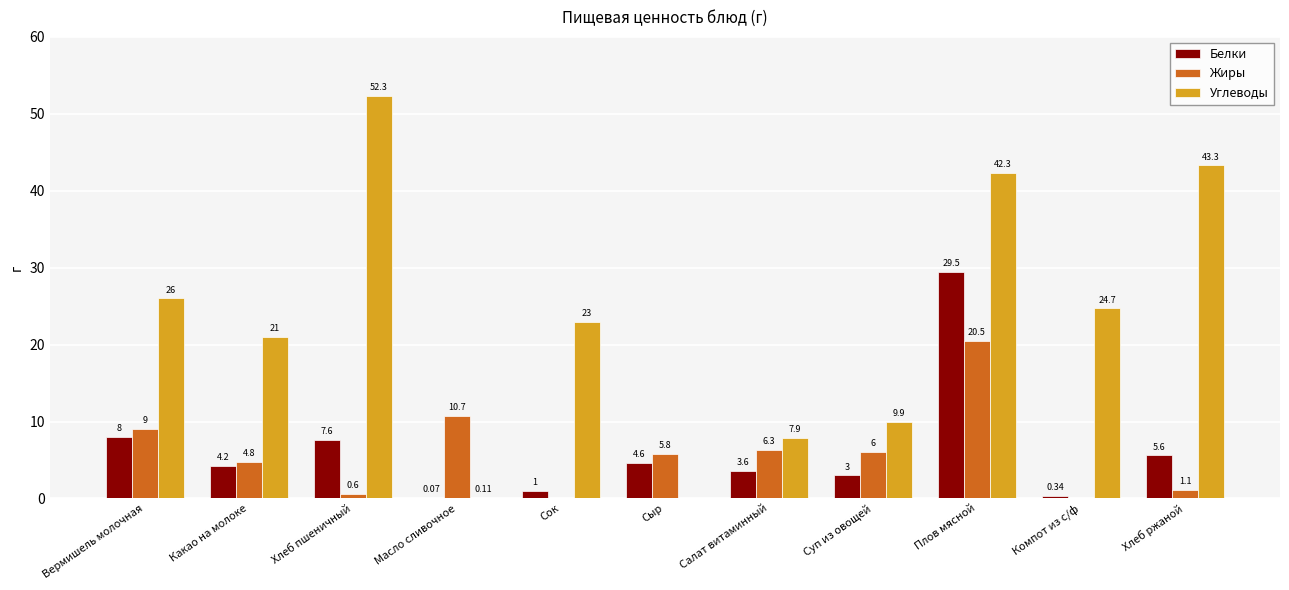

Which label corresponds to the largest value in the chart?

Хлеб пшеничный